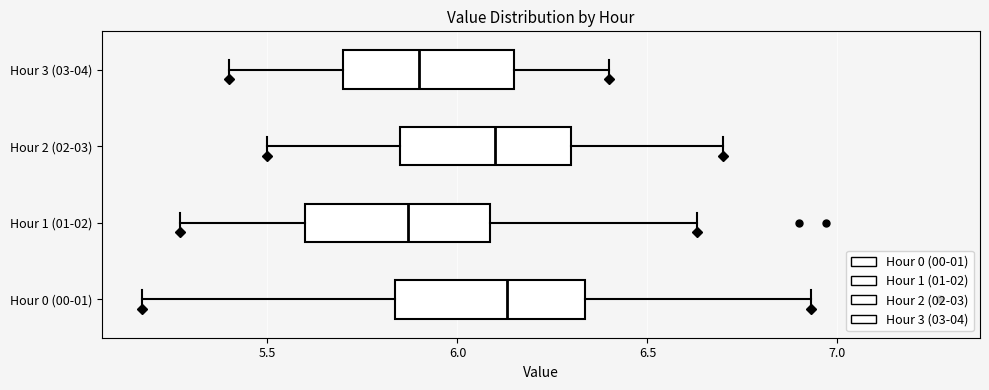

Reading bottom to top, read every box against the x-axis: the position of its median line, the range the box covers, and the ends of its whiskers. The values are not printed on the chart, so give them approximately, as read against the axis.

Hour 0 (00-01): median 6.15, box 5.85 to 6.35, whiskers 5.15 to 6.95
Hour 1 (01-02): median 5.85, box 5.60 to 6.10, whiskers 5.25 to 6.65
Hour 2 (02-03): median 6.10, box 5.85 to 6.30, whiskers 5.50 to 6.70
Hour 3 (03-04): median 5.90, box 5.70 to 6.15, whiskers 5.40 to 6.40